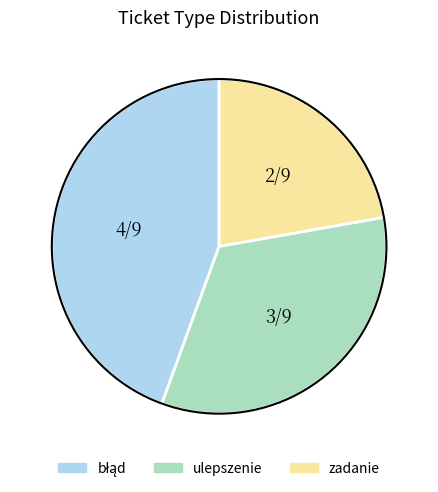

Is there a majority slice in this chart?

No